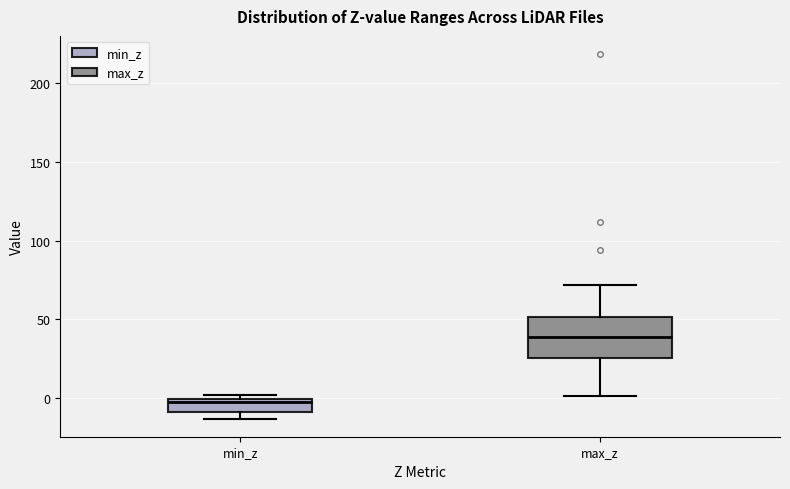

Which box's median line is the highest?

max_z